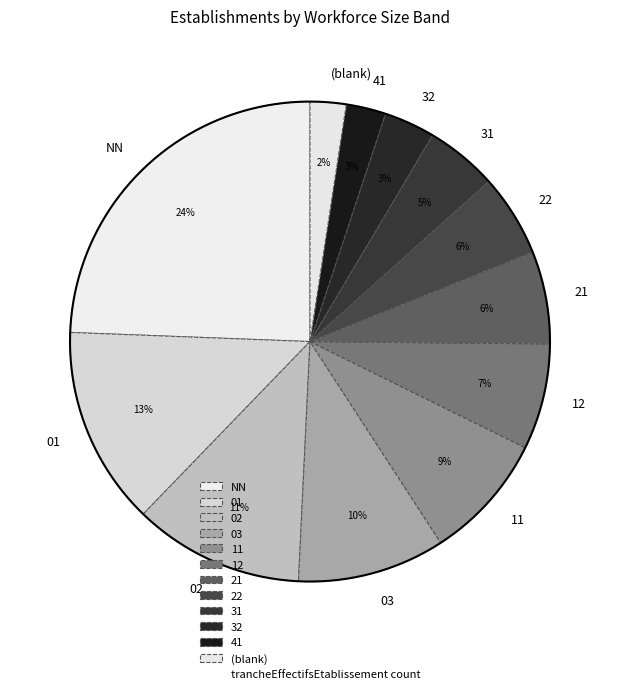

To the nearest percent, what is the combined percentage of 11 and 22?

14%